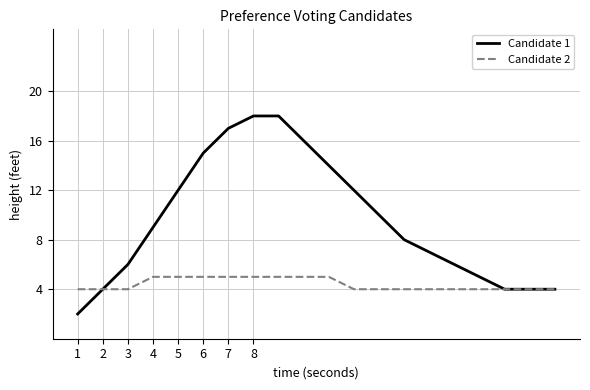

Which series has the largest total across all categories?

Candidate 1